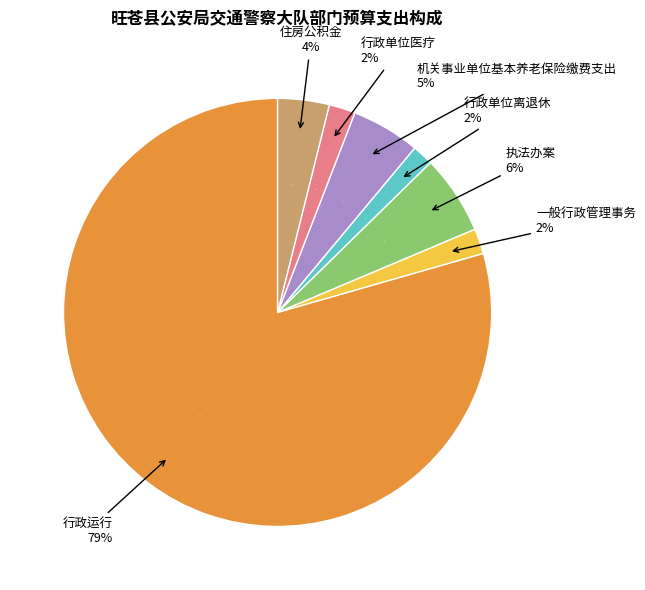

To the nearest percent, what is the combined percentage of 住房公积金 and 一般行政管理事务?

6%